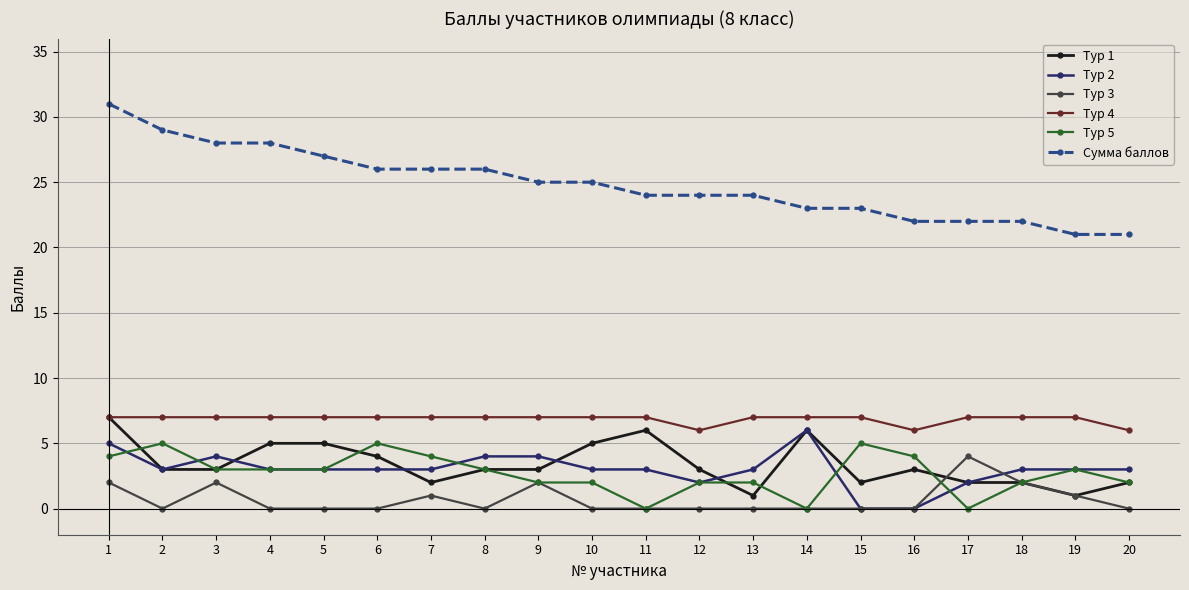

Which series has the largest range (max minus min)?

Сумма баллов